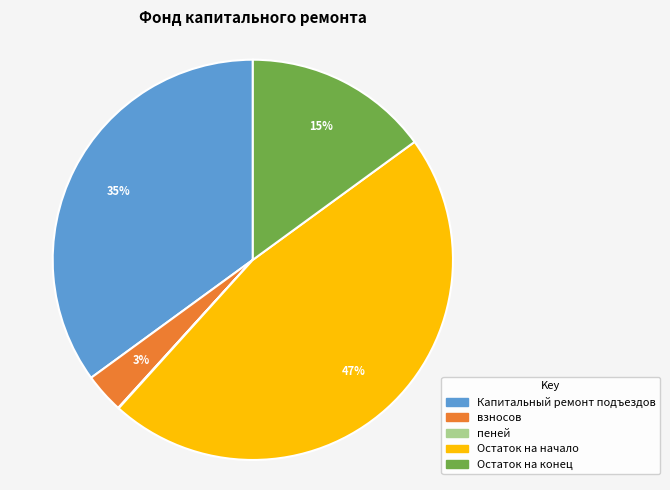

To the nearest percent, what is the average slice percentage?

20%